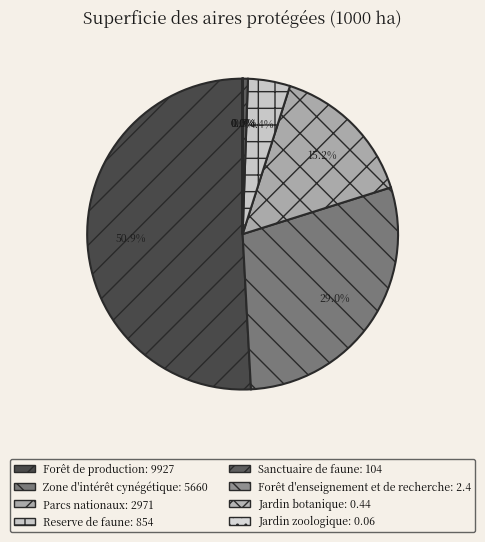

Is it true that Zone d'intérêt cynégétique is 17% of the pie?

False